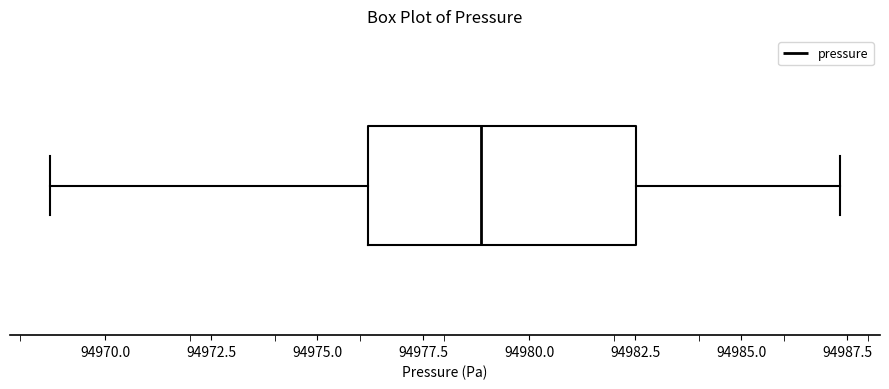

Where is the right edge of the box on the x-axis? The values are not printed on the chart, so give them approximately, as read against the axis.

94982.5